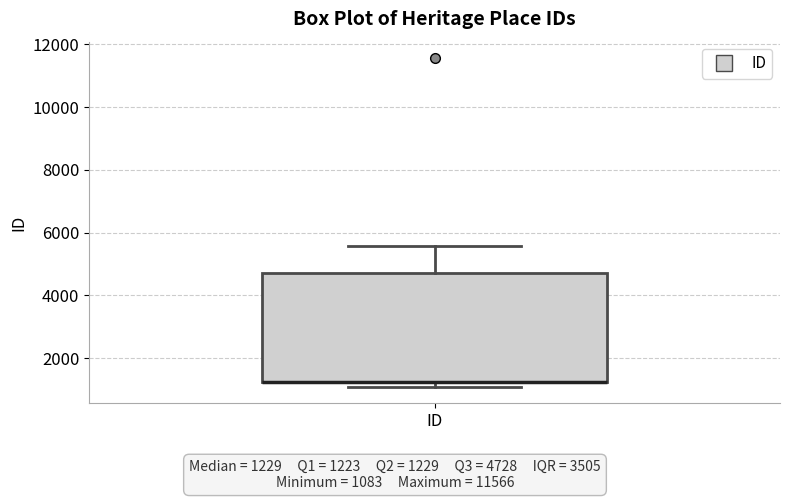

Transcribe this box plot: give where the median line is, the range the box spans, and where the two whiskers end, as read against the y-axis. The values are not printed on the chart, so give them approximately, as read against the axis.

median 1200 (drawn on the box's lower edge), box 1200 to 4800, whiskers 1000 to 5600